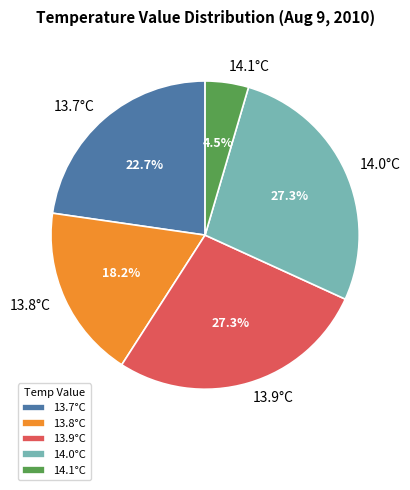

Between 14.0°C and 13.7°C, which is larger?

14.0°C